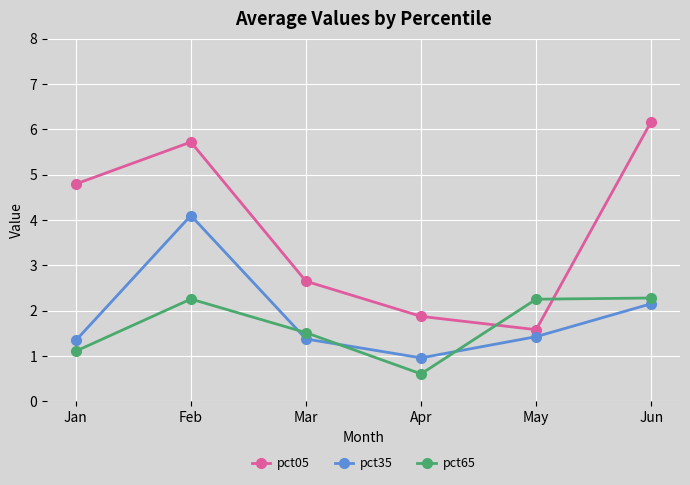

Reading right to left, what are all the values shown in this chart?

pct05: 6.2	1.6	1.9	2.7	5.7	4.8
pct35: 2.2	1.4	1.0	1.4	4.1	1.3
pct65: 2.3	2.3	0.6	1.5	2.3	1.1